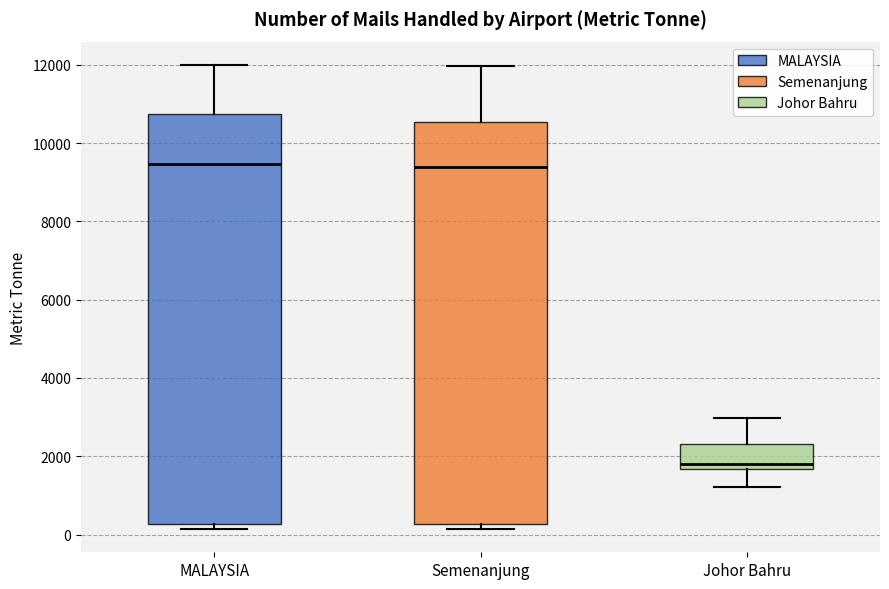

Where does the median line of the box for Semenanjung sit on the y-axis? The values are not printed on the chart, so give them approximately, as read against the axis.

9400